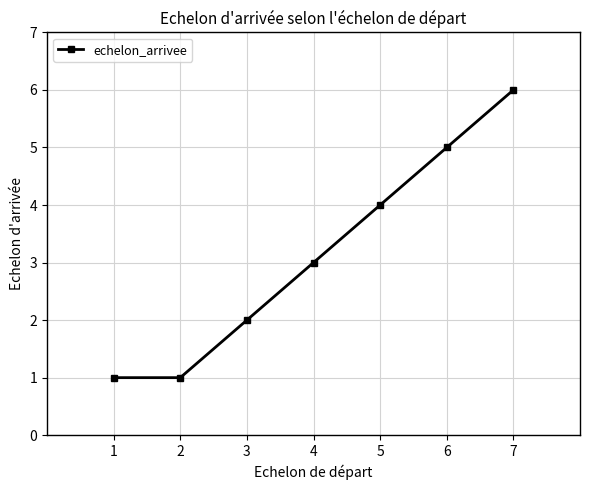

Which label corresponds to the largest value in the chart?

7